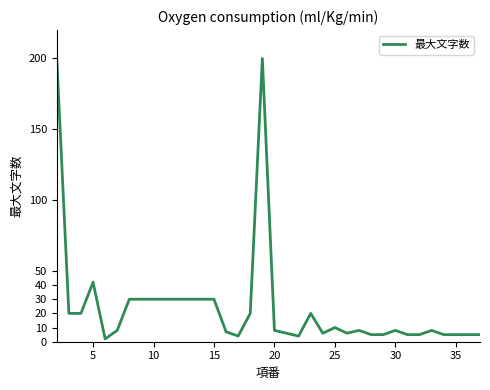

What is the maximum value shown in the chart?

200